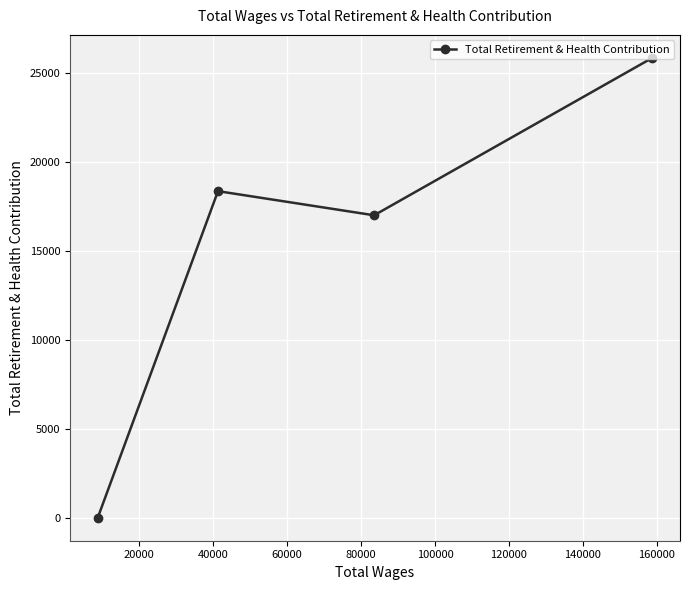

What is the difference between the maximum and minimum values?

25872